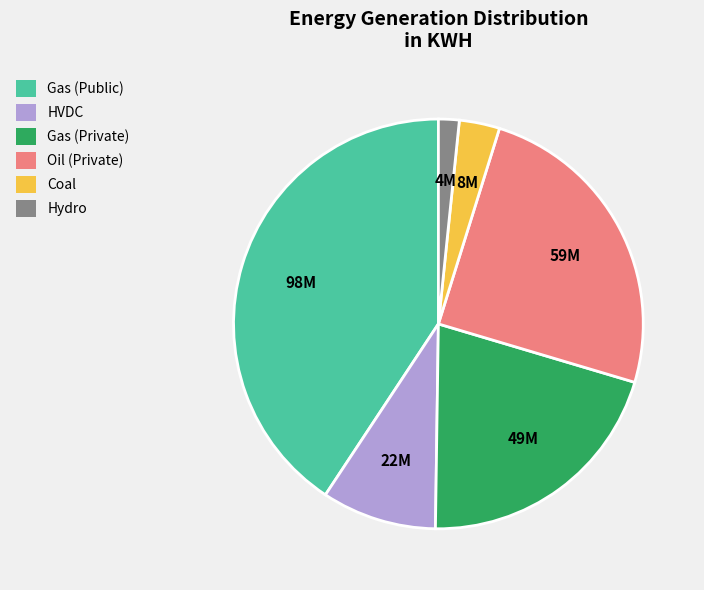

Is there a majority slice in this chart?

No